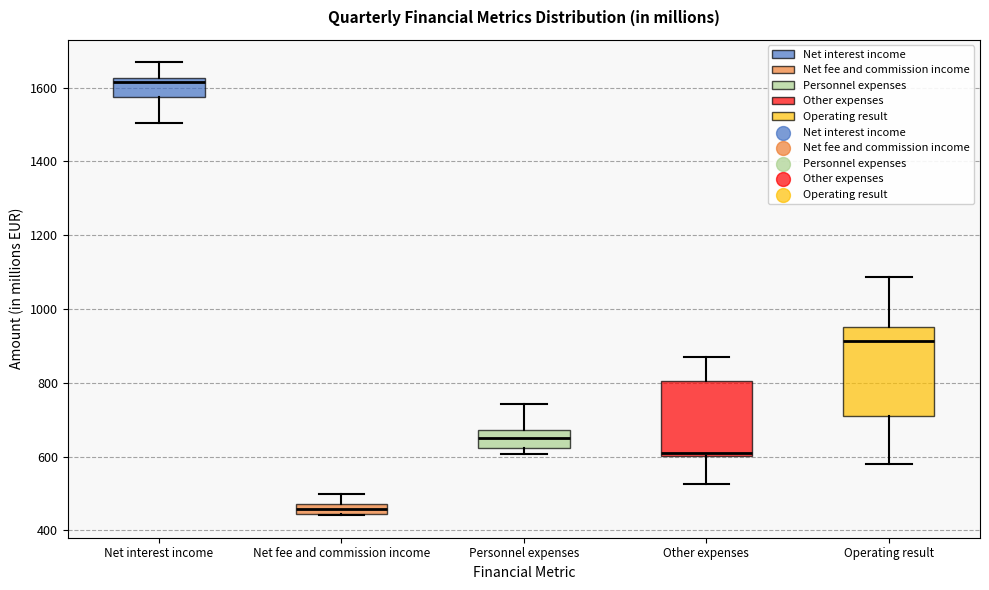

Which box is the tallest, from its lower edge to its upper edge?

Operating result